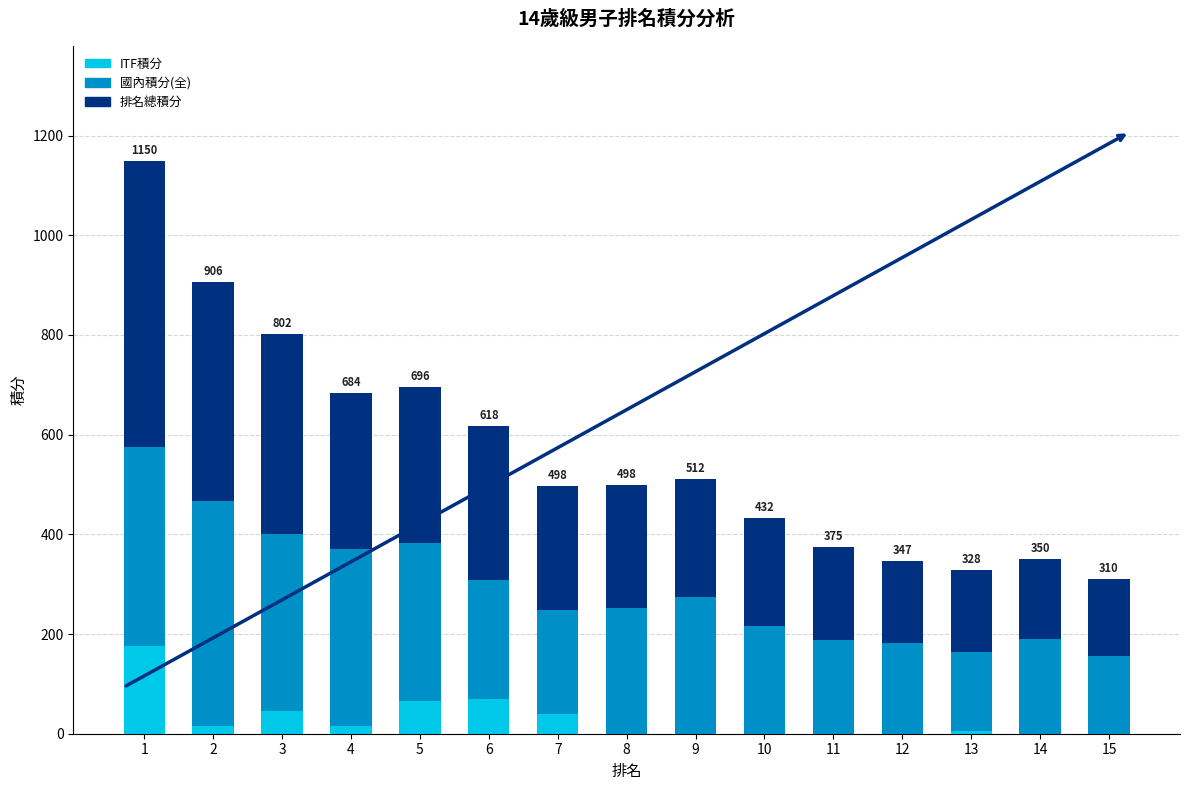

How many distinct data groups are displayed?

3